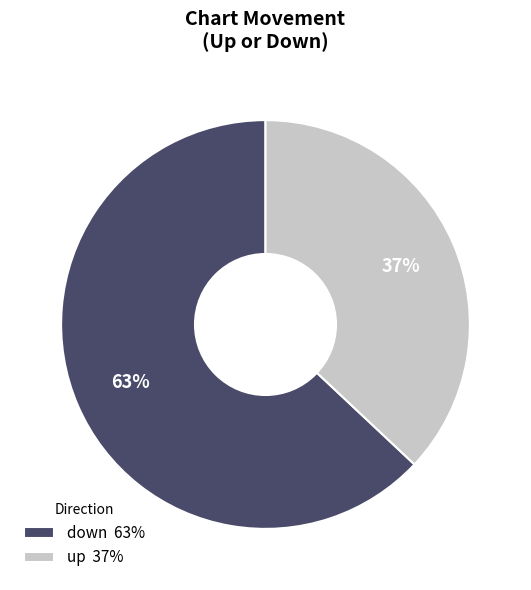

How many segments does this pie chart have?

2